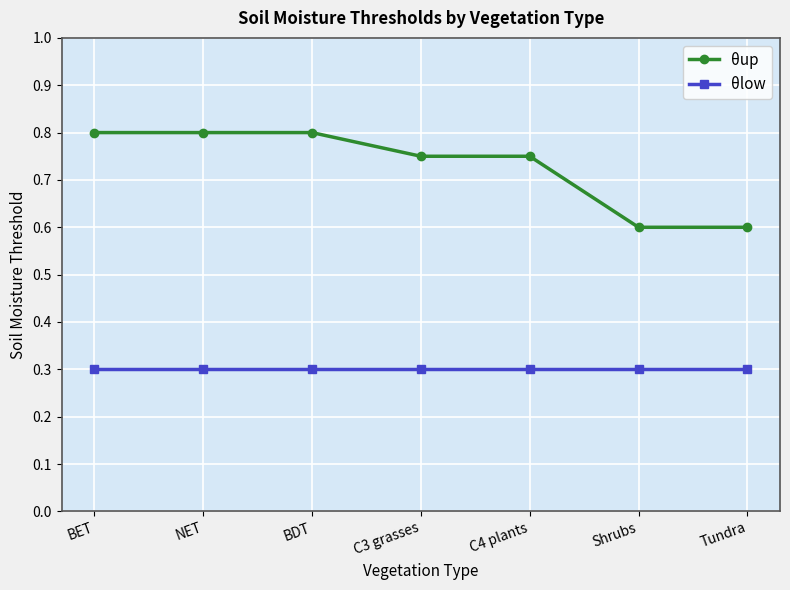

The θlow series shows 0.2 at NET. True or false?

False